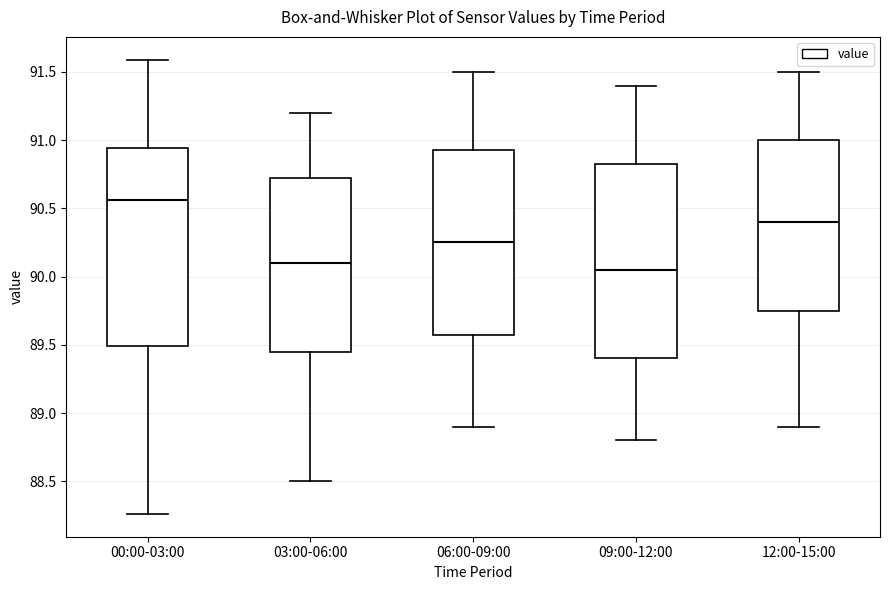

Which box has the highest median line?

00:00-03:00